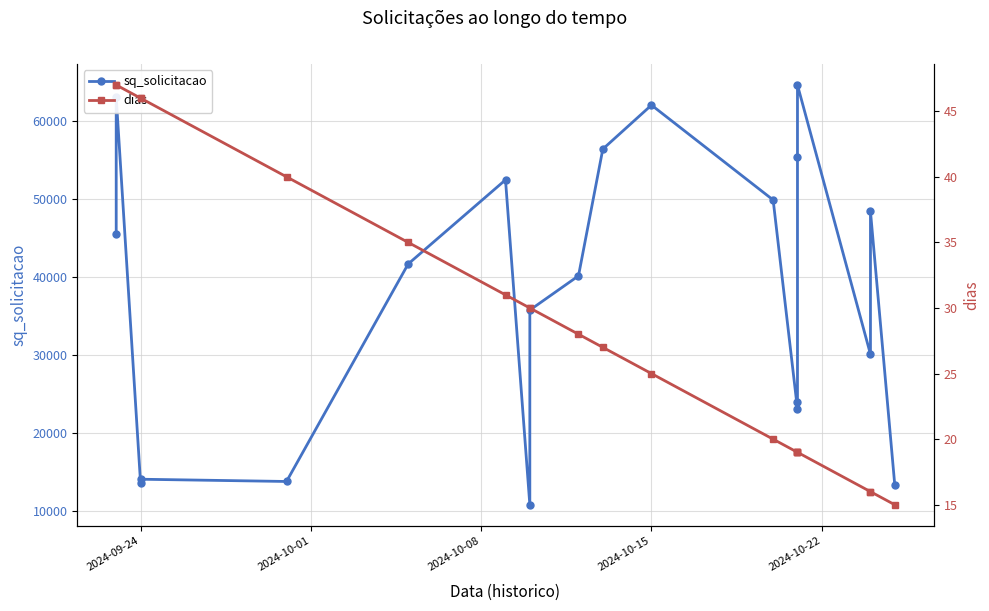

What is the difference between the second highest and second lowest values in the sq_solicitacao series?

49791